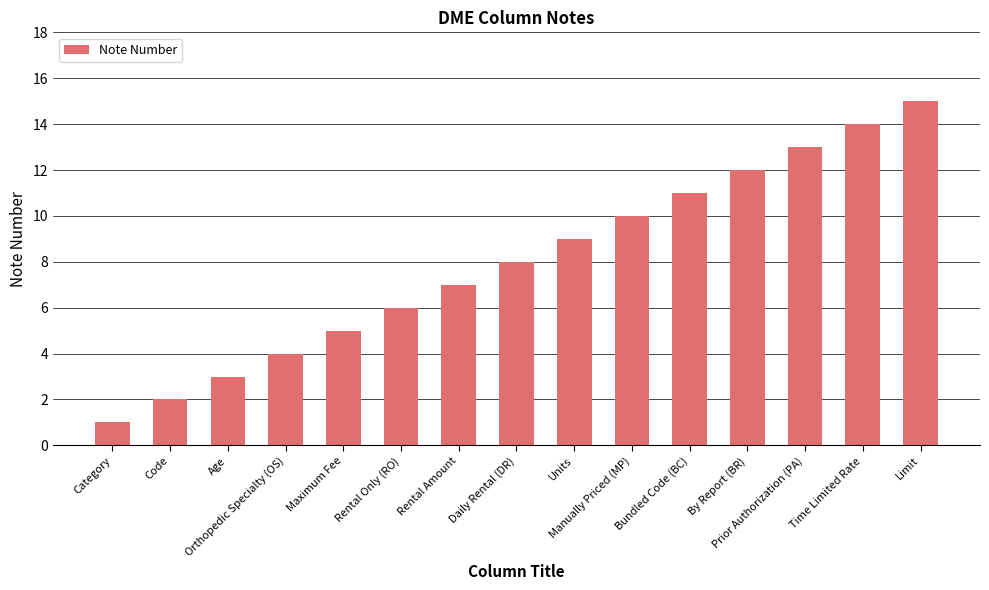

List the labels in order of value, smallest first.

Category, Code, Age, Orthopedic Specialty (OS), Maximum Fee, Rental Only (RO), Rental Amount, Daily Rental (DR), Units, Manually Priced (MP), Bundled Code (BC), By Report (BR), Prior Authorization (PA), Time Limited Rate, Limit